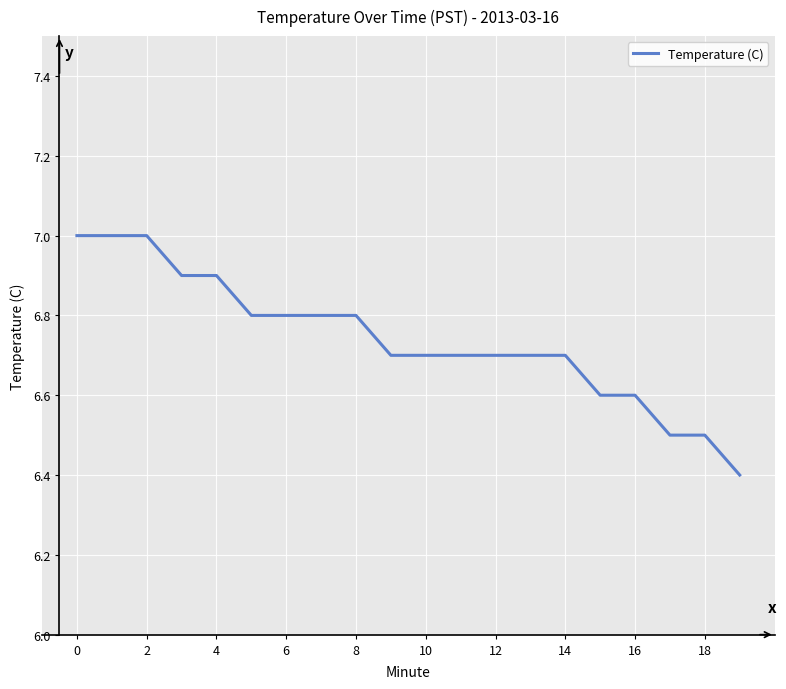

What is the difference between the maximum and minimum values?

0.6